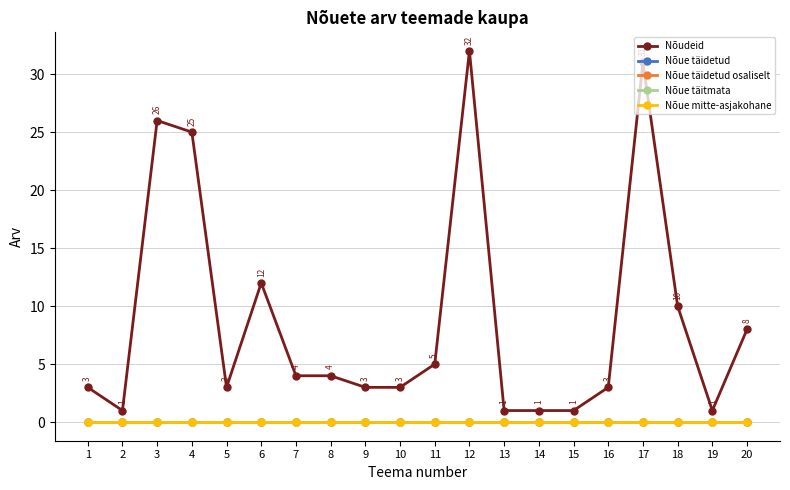

How many lines are shown in the chart?

5